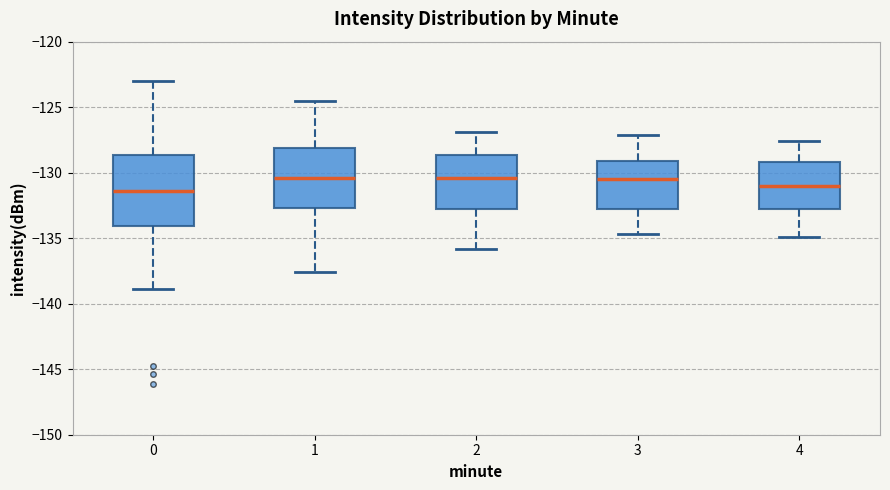

Reading left to right, read every box against the y-axis: the position of its median line, the range the box covers, and the ends of its whiskers. The values are not printed on the chart, so give them approximately, as read against the axis.

0: median -131.5, box -134.0 to -128.5, whiskers -139.0 to -123.0
1: median -130.5, box -132.5 to -128.0, whiskers -137.5 to -124.5
2: median -130.5, box -133.0 to -128.5, whiskers -136.0 to -127.0
3: median -130.5, box -133.0 to -129.0, whiskers -134.5 to -127.0
4: median -131.0, box -132.5 to -129.0, whiskers -135.0 to -127.5